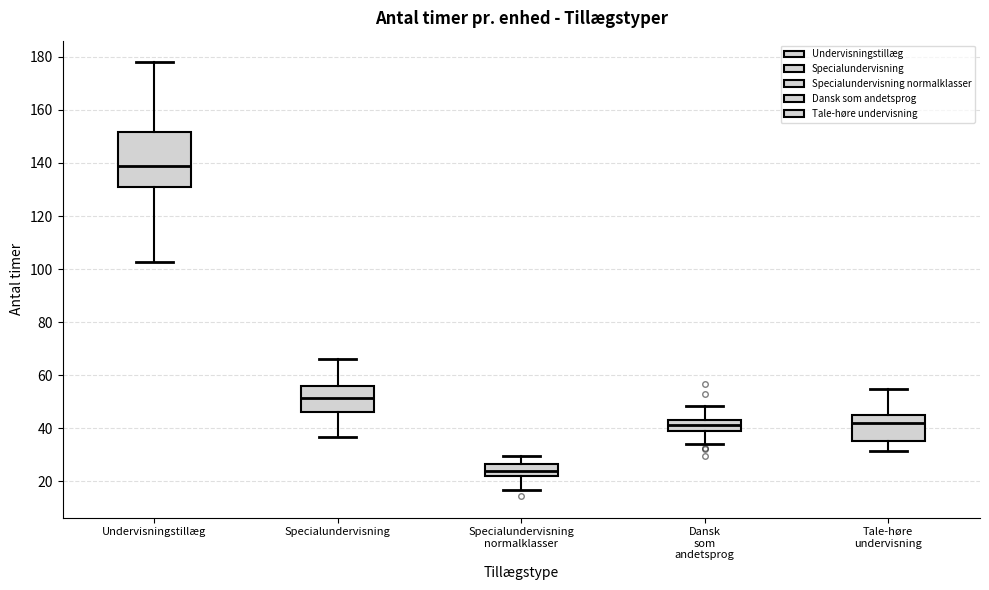

Reading left to right, read every box against the y-axis: the position of its median line, the range the box covers, and the ends of its whiskers. The values are not printed on the chart, so give them approximately, as read against the axis.

Undervisningstillæg: median 138, box 132 to 152, whiskers 102 to 178
Specialundervisning: median 52, box 46 to 56, whiskers 36 to 66
Specialundervisning normalklasser: median 24, box 22 to 26, whiskers 16 to 30
Dansk som andetsprog: median 42, box 38 to 44, whiskers 34 to 48
Tale-høre undervisning: median 42, box 36 to 44, whiskers 32 to 54